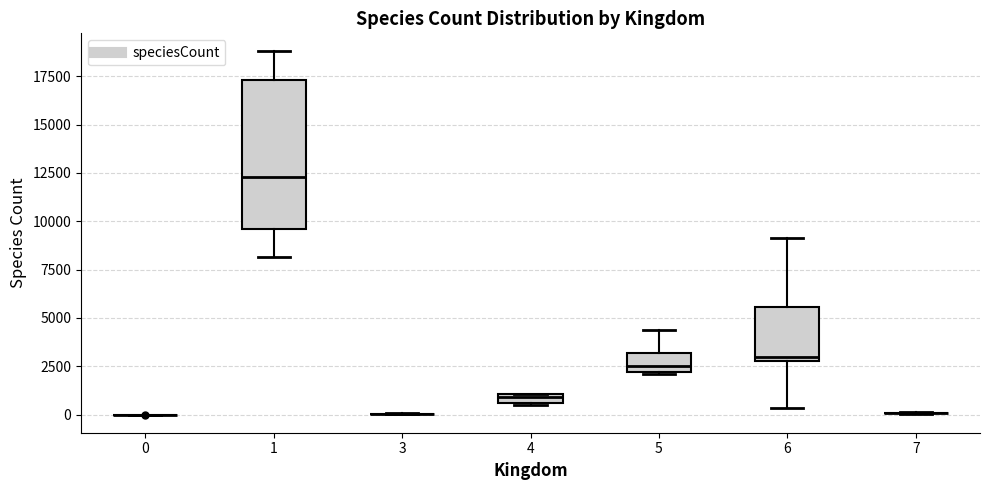

Which box is the tallest, from its lower edge to its upper edge?

1